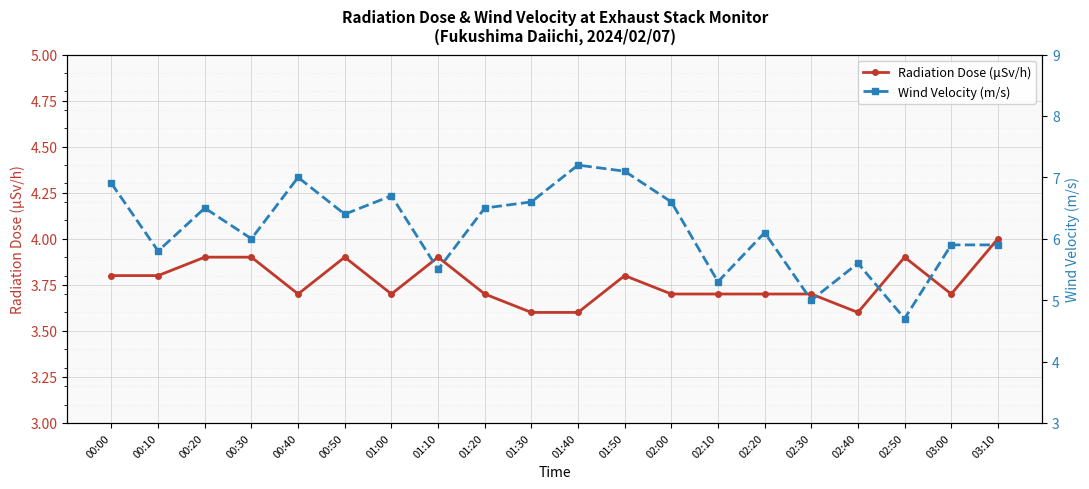

Reading left to right, what are all the values shown in this chart?

Radiation Dose (μSv/h): 3.8	3.8	3.9	3.9	3.7	3.9	3.7	3.9	3.7	3.6	3.6	3.8	3.7	3.7	3.7	3.7	3.6	3.9	3.7	4.0
Wind Velocity (m/s): 6.9	5.8	6.5	6.0	7.0	6.4	6.7	5.5	6.5	6.6	7.2	7.1	6.6	5.3	6.1	5.0	5.6	4.7	5.9	5.9